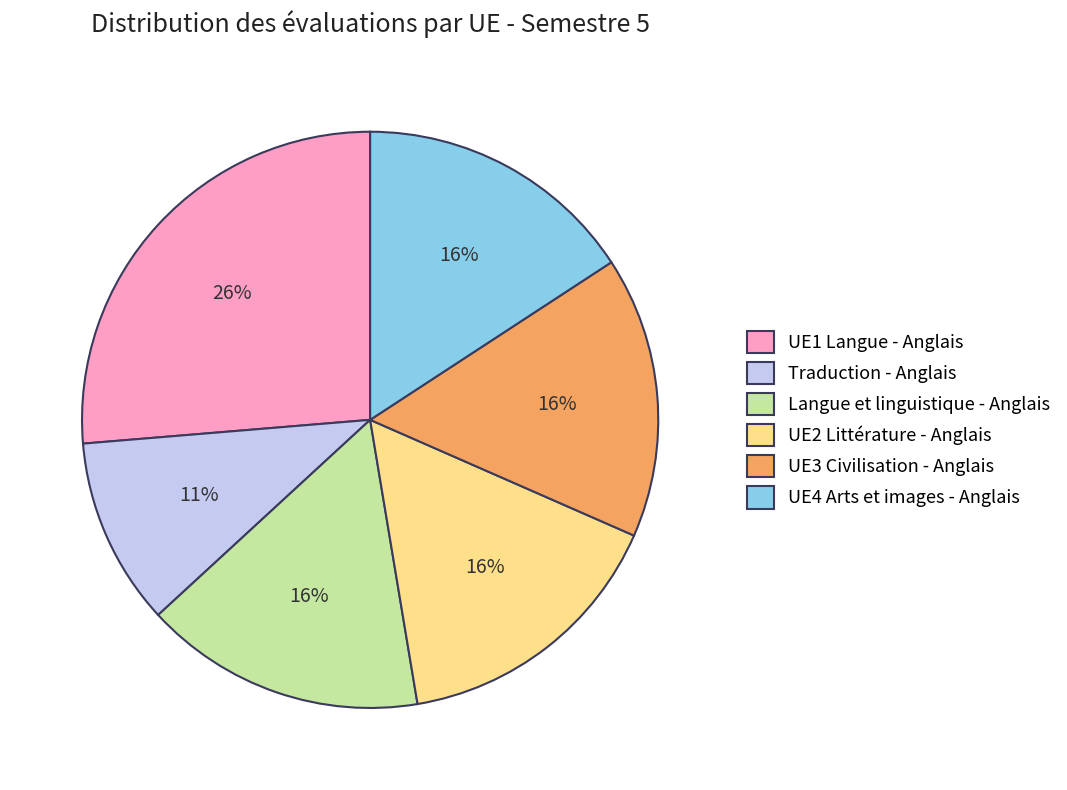

Between UE3 Civilisation - Anglais and Traduction - Anglais, which is larger?

UE3 Civilisation - Anglais